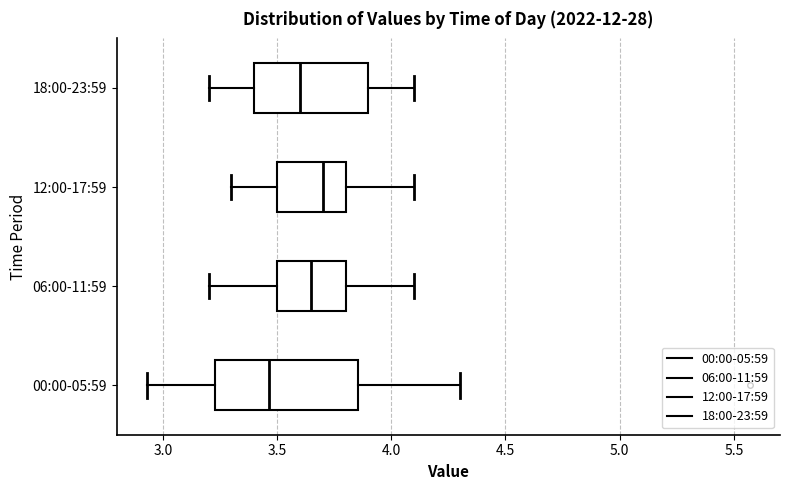

Comparing the boxes themselves (not the whiskers), which one is the widest?

00:00-05:59